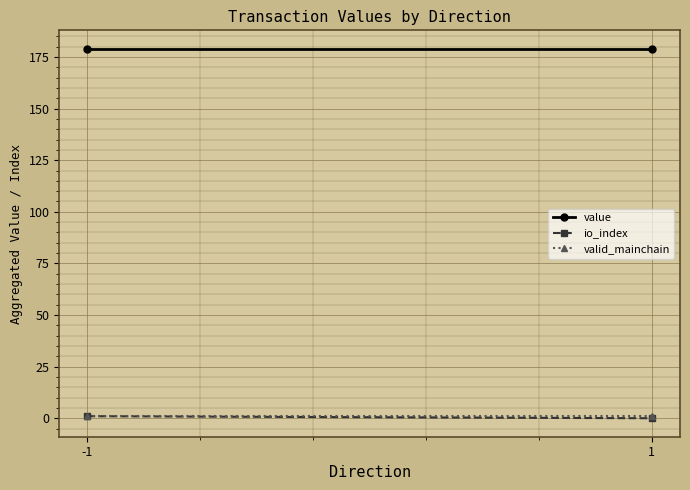

What is the difference between the highest and lowest values at 1?

179.0